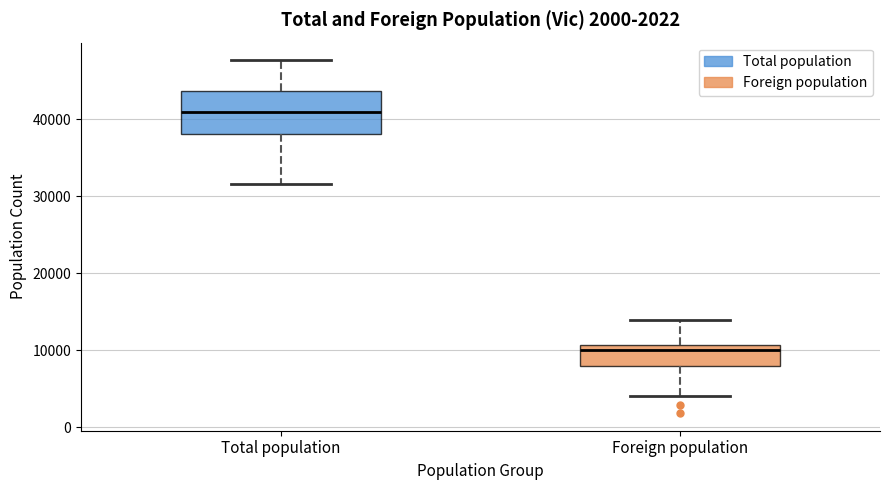

Which box has the lowest median line?

Foreign population